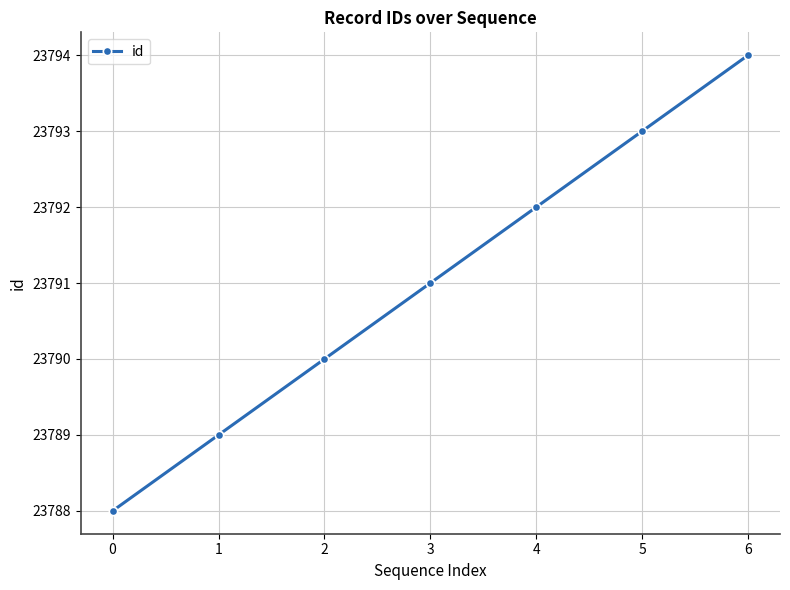

How many data points does each series have?

7